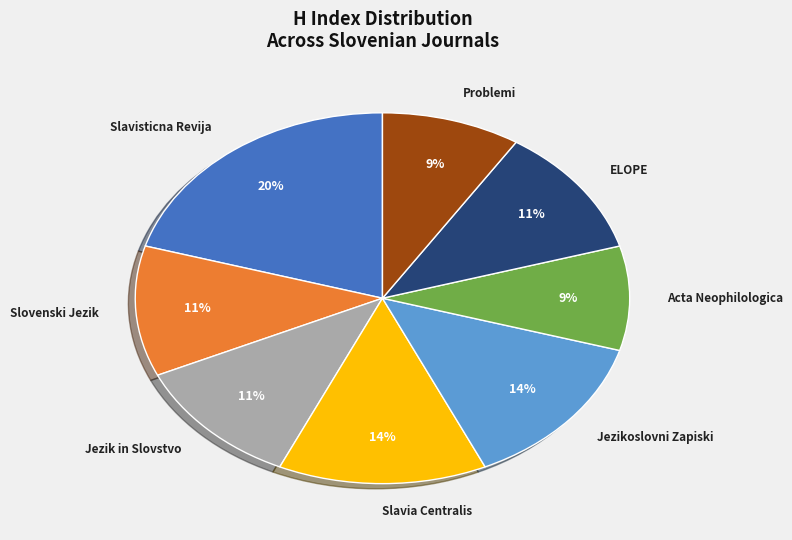

Is there any slice that represents more than half of the pie?

No